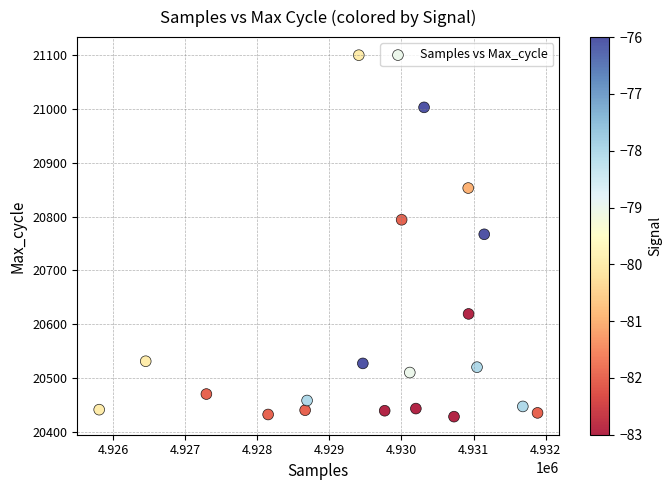

What is the range of X values (max minus min)?

6077